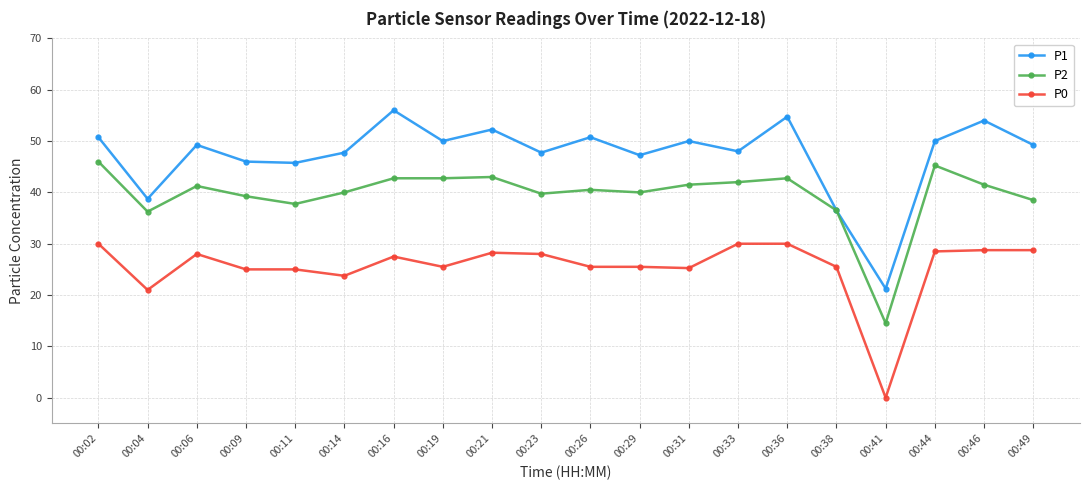

Rank the series at 00:26 from highest to lowest value.

P1, P2, P0